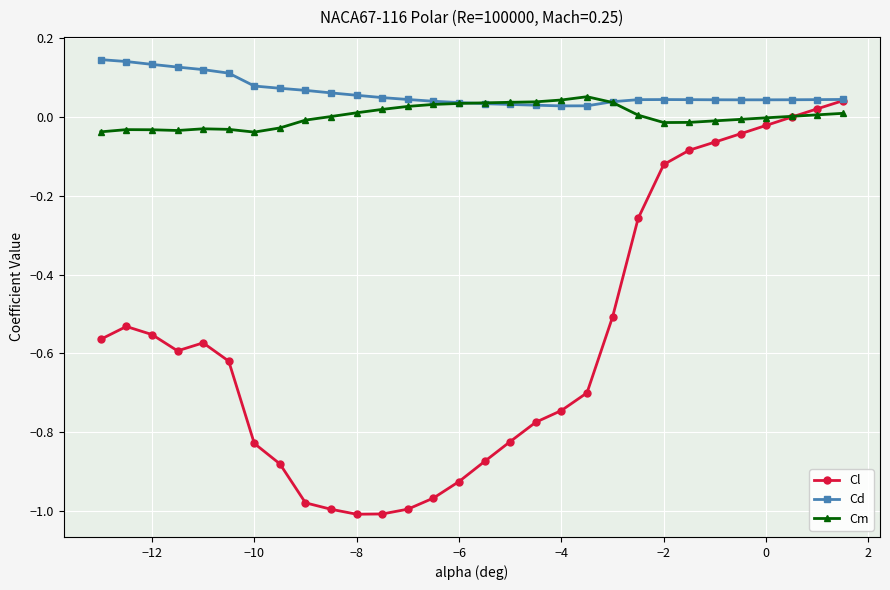

True or false: Cl has more than 0 interior local peaks.

True